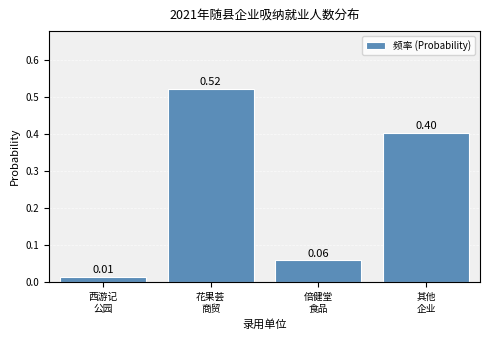

What is the difference between the second highest and second lowest values?

0.3